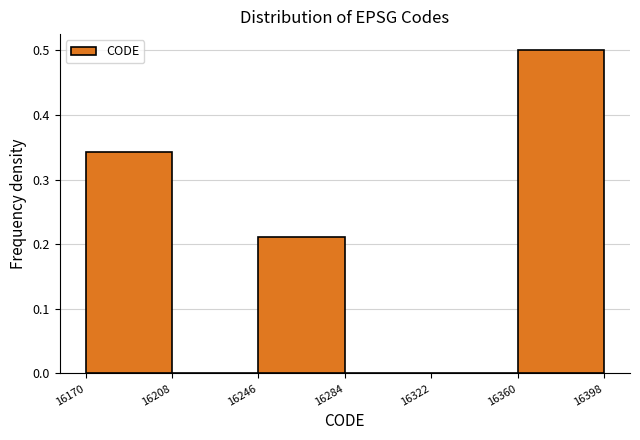

Reading left to right, list every bar in this chart as the range it spans on the x-axis followed by its height. The values are not printed on the chart, so give them approximately, as read against the axis.

16170 to 16208: 0.34
16208 to 16246: 0
16246 to 16284: 0.21
16284 to 16322: 0
16322 to 16360: 0
16360 to 16398: 0.50